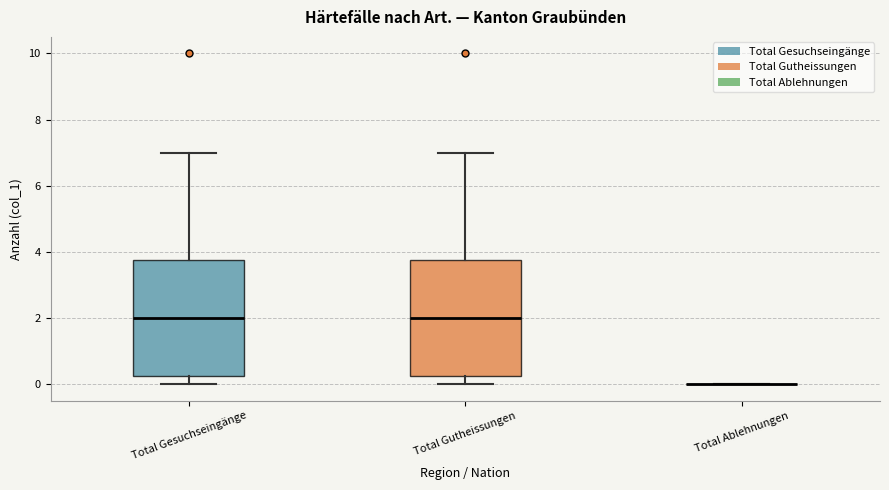

Reading left to right, transcribe this box plot: for each box, give where its median line is, the range the box spans, and where its two whiskers end, as read against the y-axis. The values are not printed on the chart, so give them approximately, as read against the axis.

Total Gesuchseingänge: median 2.0, box 0.2 to 3.8, whiskers 0.0 to 7.0
Total Gutheissungen: median 2.0, box 0.2 to 3.8, whiskers 0.0 to 7.0
Total Ablehnungen: box collapsed to a line at 0.0, whiskers 0.0 to 0.0